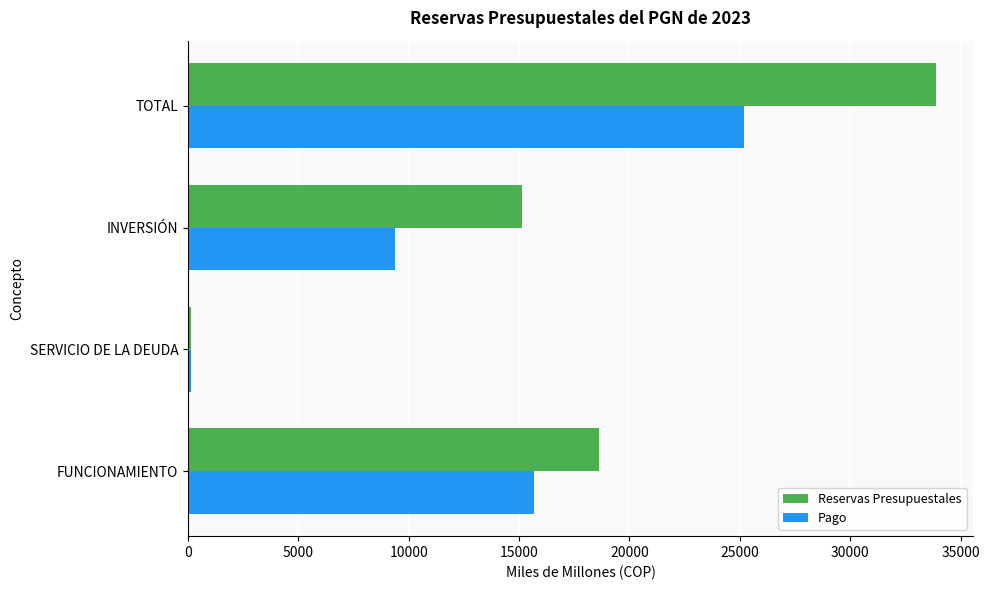

Which series has the widest spread of values?

Reservas Presupuestales